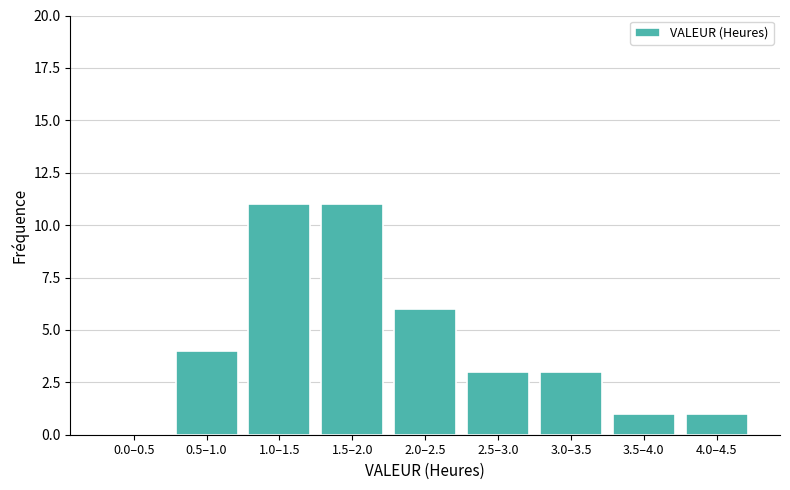

Reading left to right, list all the values displayed in this chart.

0.0–0.5=0	0.5–1.0=4	1.0–1.5=11	1.5–2.0=11	2.0–2.5=6	2.5–3.0=3	3.0–3.5=3	3.5–4.0=1	4.0–4.5=1